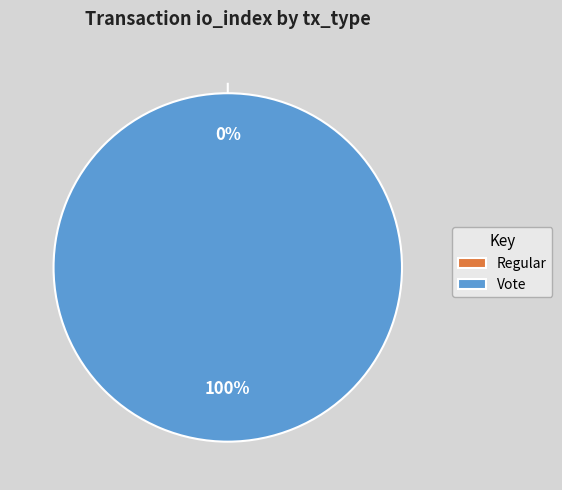

Is there a majority slice in this chart?

Yes